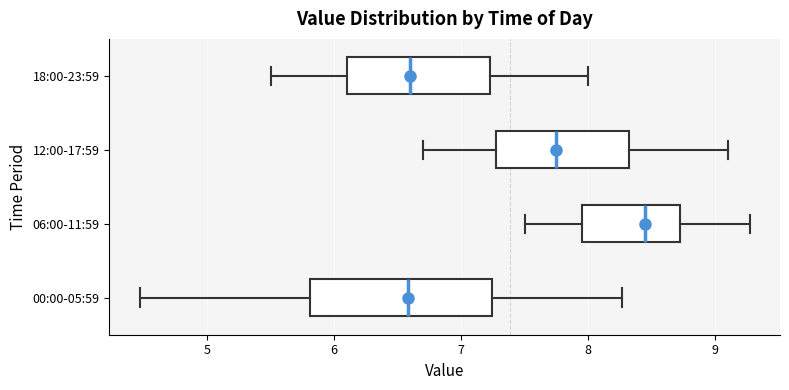

Which box has the furthest to the right median line?

06:00-11:59